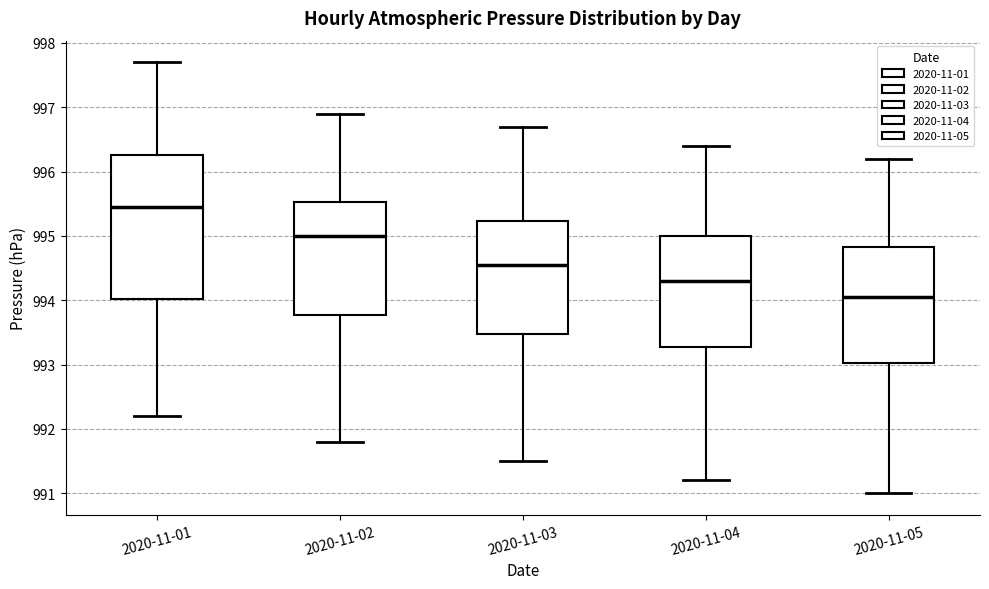

Comparing the boxes themselves (not the whiskers), which one is the tallest?

2020-11-01